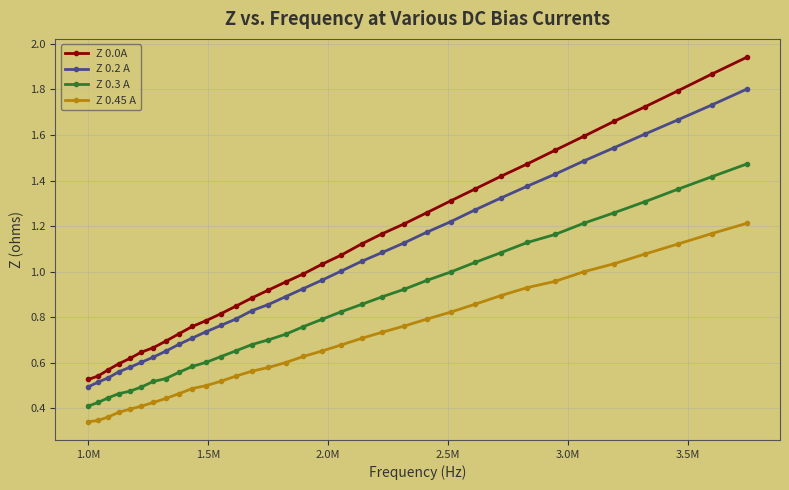

True or false: Z 0.2 A and Z 0.45 A cross at least once.

False